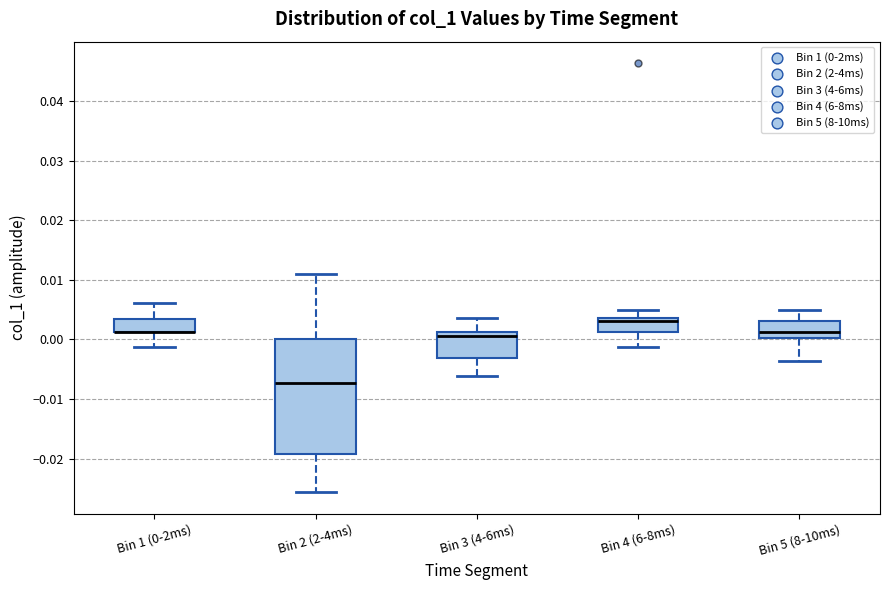

Reading left to right, transcribe this box plot: for each box, give where its median line is, the range the box spans, and where its two whiskers end, as read against the y-axis. The values are not printed on the chart, so give them approximately, as read against the axis.

Bin 1 (0-2ms): median 0.001 (drawn on the box's lower edge), box 0.001 to 0.003, whiskers -0.001 to 0.006
Bin 2 (2-4ms): median -0.007, box -0.019 to 0.000, whiskers -0.026 to 0.011
Bin 3 (4-6ms): median 0.001 (just below the box's upper edge), box -0.003 to 0.001, whiskers -0.006 to 0.004
Bin 4 (6-8ms): median 0.003, box 0.001 to 0.004, whiskers -0.001 to 0.005
Bin 5 (8-10ms): median 0.001, box 0.000 to 0.003, whiskers -0.004 to 0.005